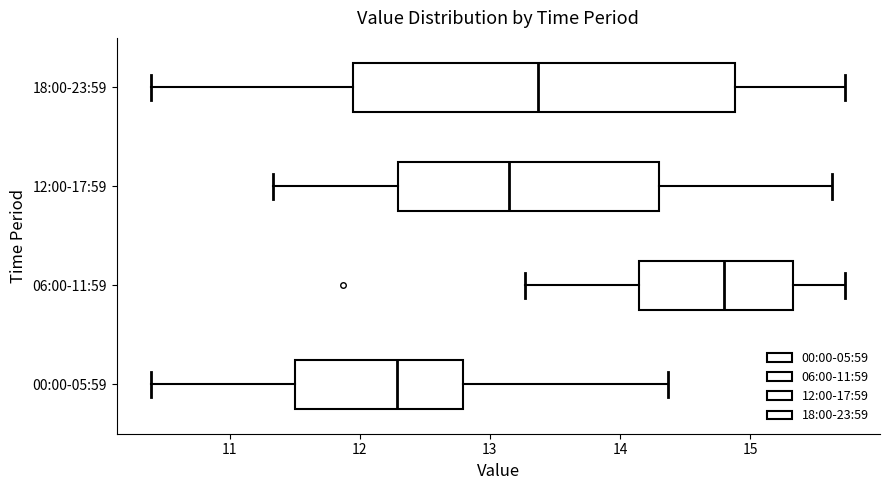

Where does the right whisker of the box for 00:00-05:59 end on the x-axis? The values are not printed on the chart, so give them approximately, as read against the axis.

14.4